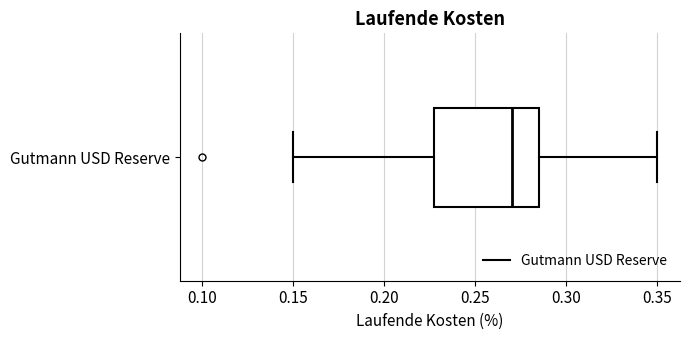

Where does the right whisker of the box for Gutmann USD Reserve end on the x-axis? The values are not printed on the chart, so give them approximately, as read against the axis.

0.350